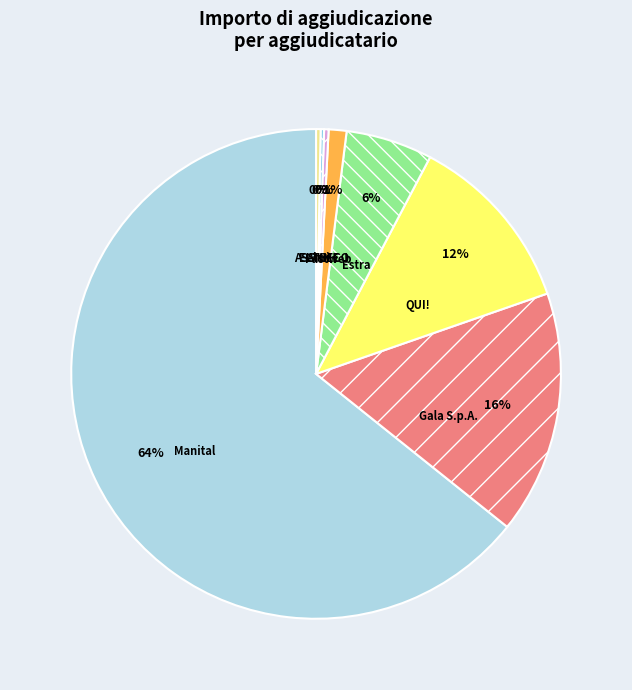

To the nearest percent, what is the average slice percentage?

12%